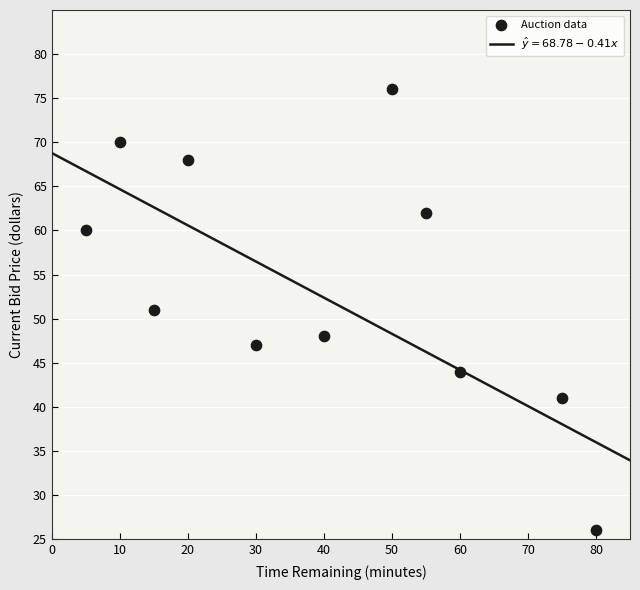

What is the average Y value?

54